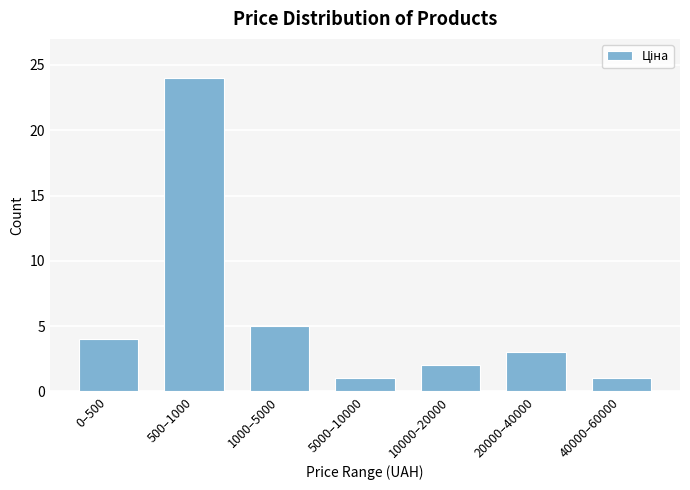

Reading left to right, what are all the values shown in this chart?

0–500=4	500–1000=24	1000–5000=5	5000–10000=1	10000–20000=2	20000–40000=3	40000–60000=1